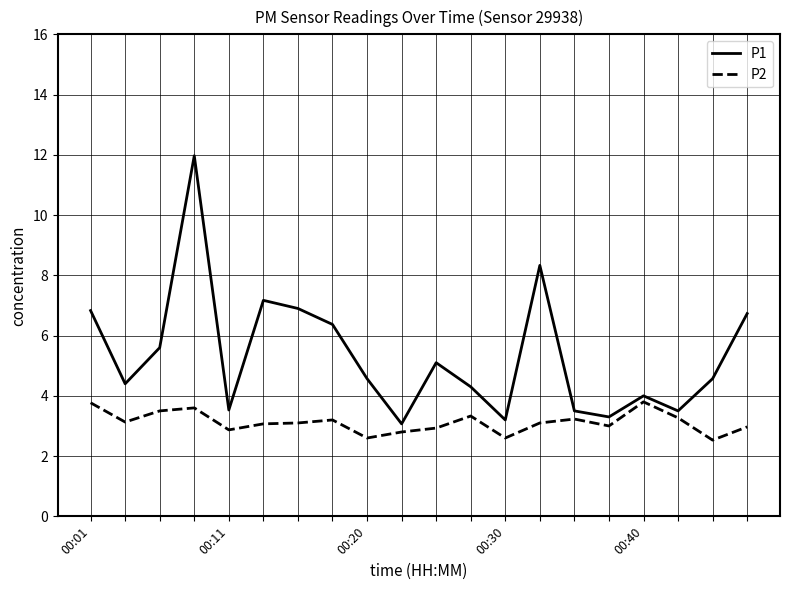

What is the lowest value of the P2 series?

2.5